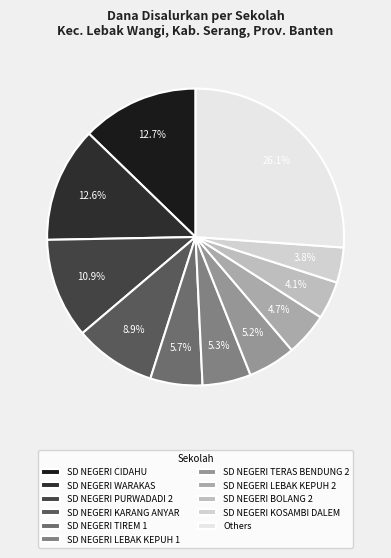

Count the number of slices in the pie.

11